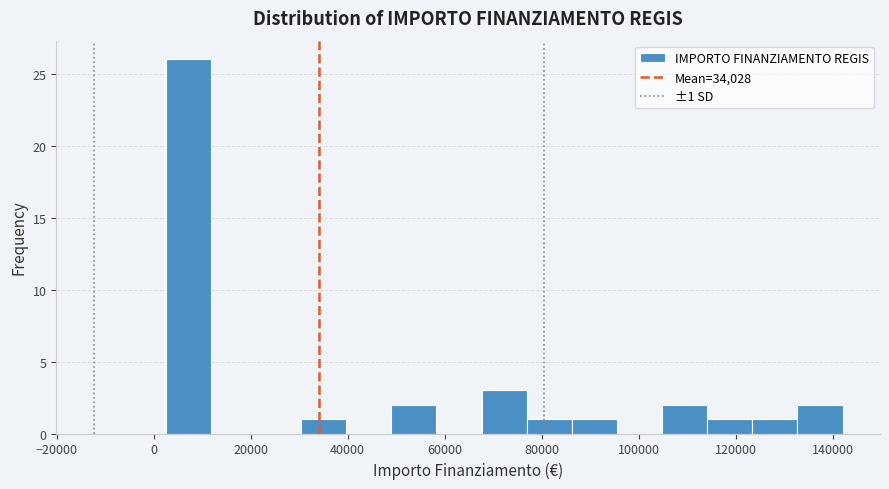

Over which range of the x-axis is the bar tallest?

2000 to 12000